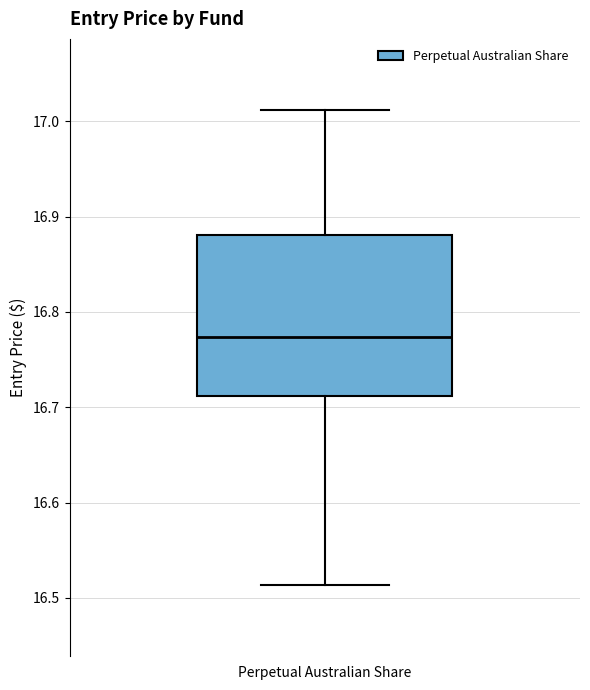

Transcribe this box plot: give where the median line is, the range the box spans, and where the two whiskers end, as read against the y-axis. The values are not printed on the chart, so give them approximately, as read against the axis.

median 16.77, box 16.71 to 16.88, whiskers 16.51 to 17.01